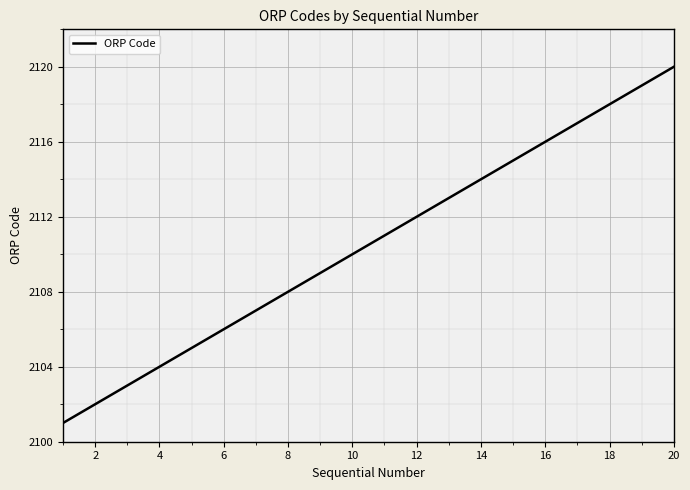

True or false: there are more than 0 points higher than both neighbors.

False